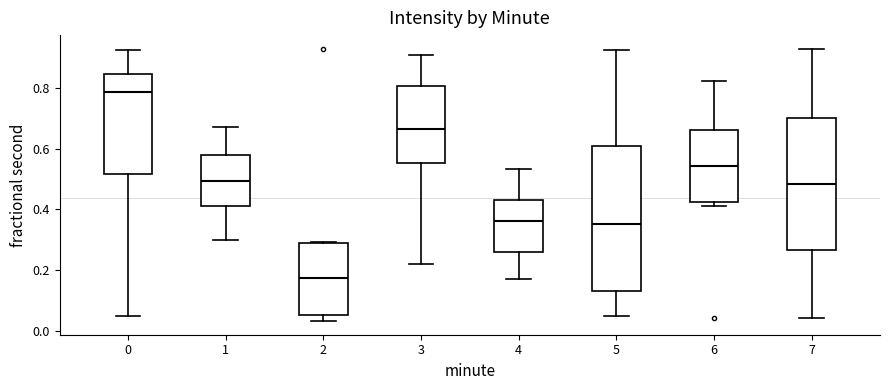

Comparing the boxes themselves (not the whiskers), which one is the tallest?

5